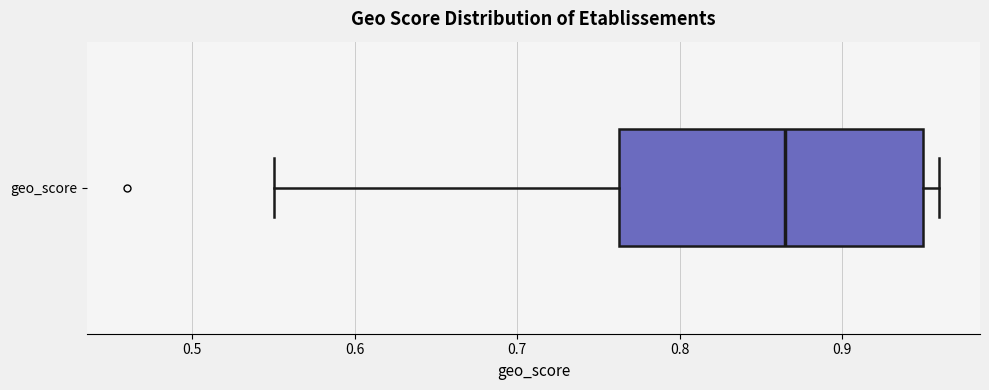

Transcribe this box plot: give where the median line is, the range the box spans, and where the two whiskers end, as read against the x-axis. The values are not printed on the chart, so give them approximately, as read against the axis.

median 0.87, box 0.76 to 0.95, whiskers 0.55 to 0.96